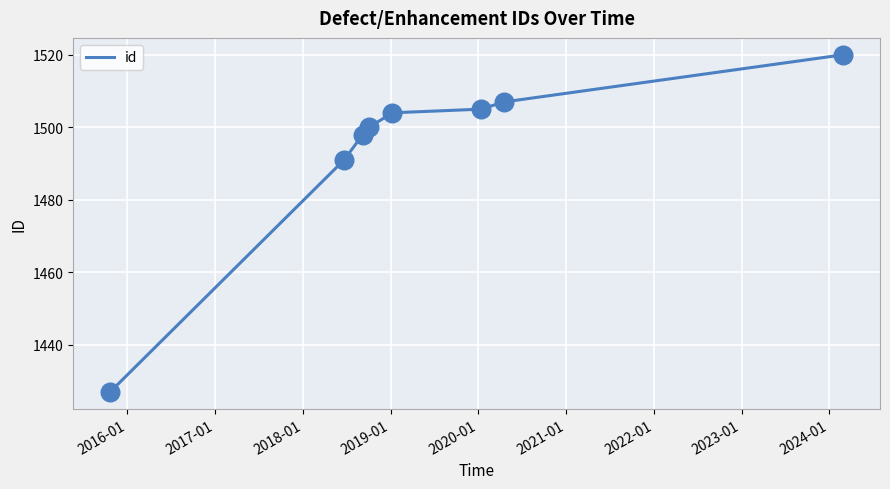

True or false: the data has more than 2 interior local peaks.

False